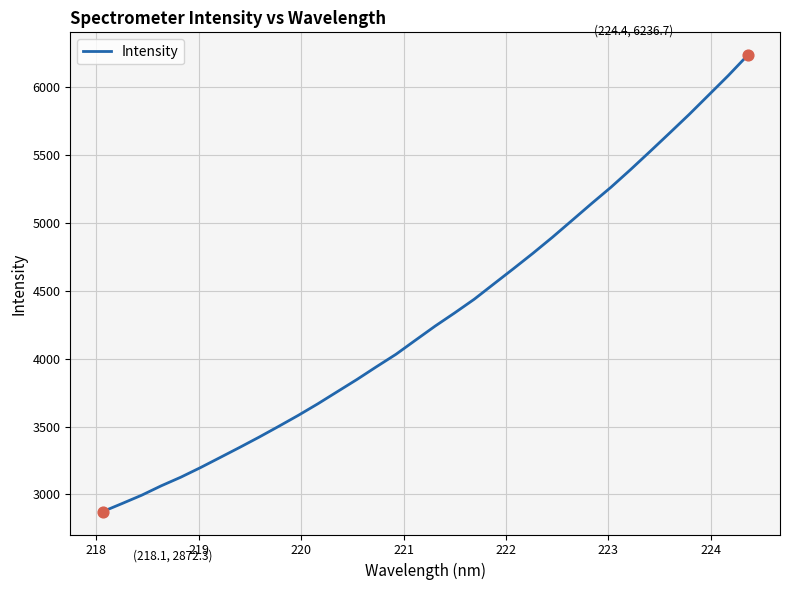

What is the minimum value shown in the chart?

2872.3